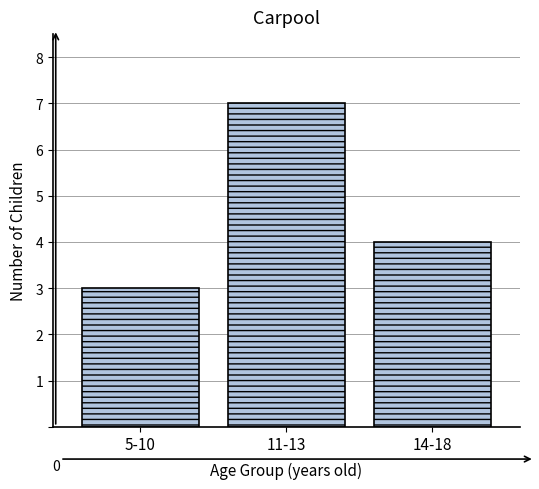

Reading left to right, extract all data points from this chart.

3	7	4